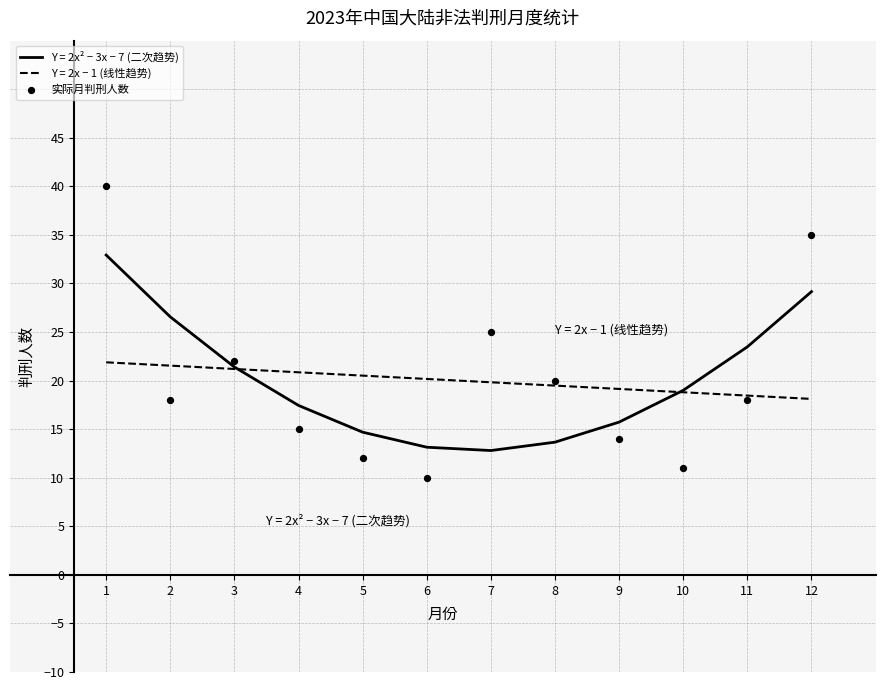

Which has a higher value, 12 or 8?

12